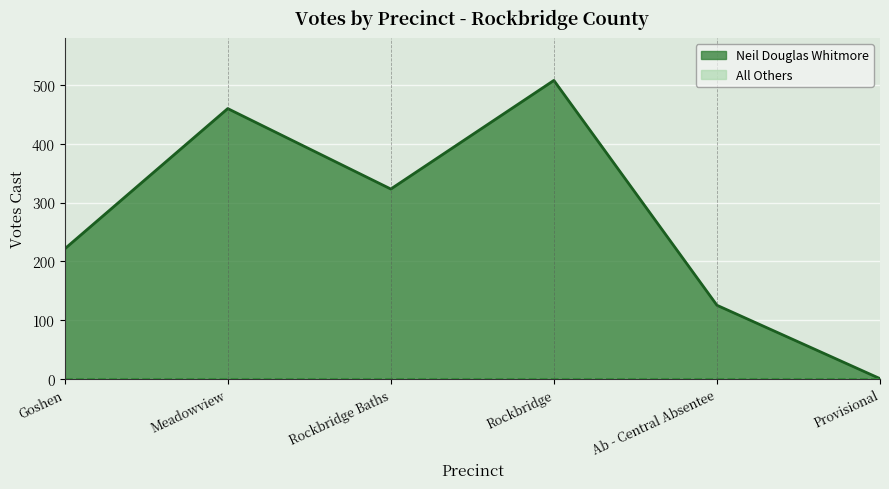

The chart shows a value of 0 at Provisional. True or false?

True